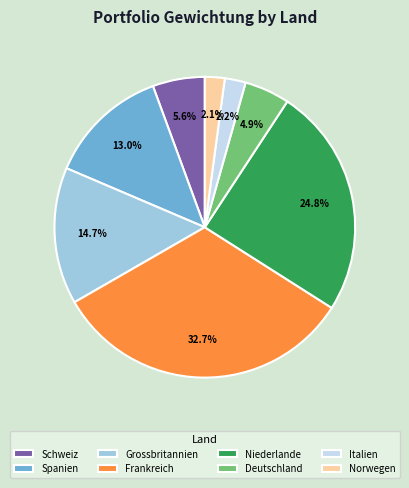

Which slice is the largest?

Frankreich